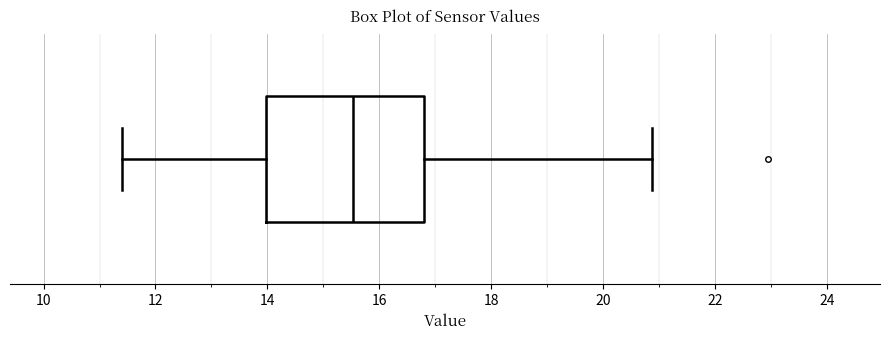

Transcribe this box plot: give where the median line is, the range the box spans, and where the two whiskers end, as read against the x-axis. The values are not printed on the chart, so give them approximately, as read against the axis.

median 15.6, box 14.0 to 16.8, whiskers 11.4 to 20.8